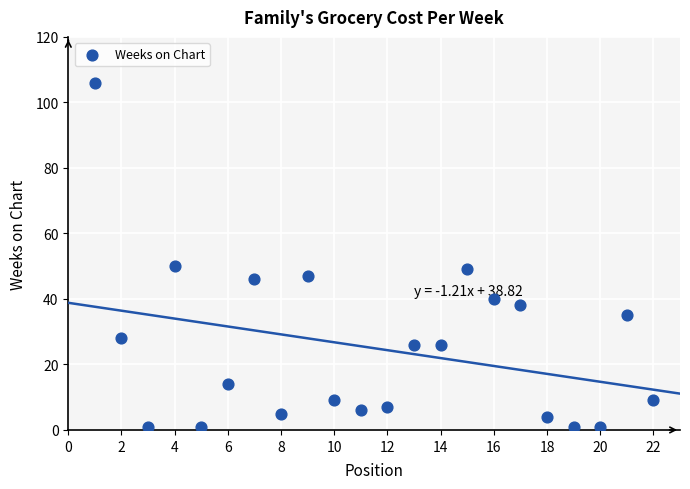

What is the range of X values (max minus min)?

21